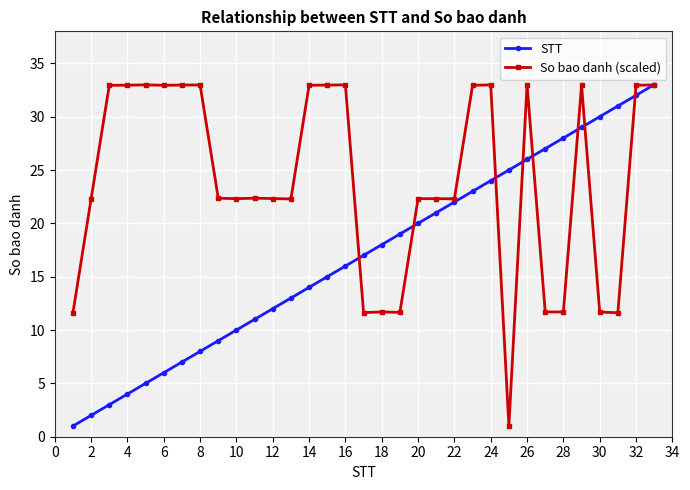

List the series in order of their overall mean, highest first.

So bao danh (scaled), STT